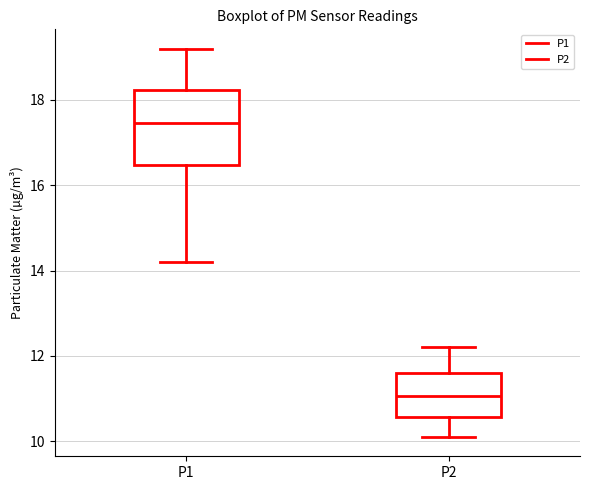

Reading left to right, transcribe this box plot: for each box, give where its median line is, the range the box spans, and where its two whiskers end, as read against the y-axis. The values are not printed on the chart, so give them approximately, as read against the axis.

P1: median 17.4, box 16.4 to 18.2, whiskers 14.2 to 19.2
P2: median 11.0, box 10.6 to 11.6, whiskers 10.2 to 12.2